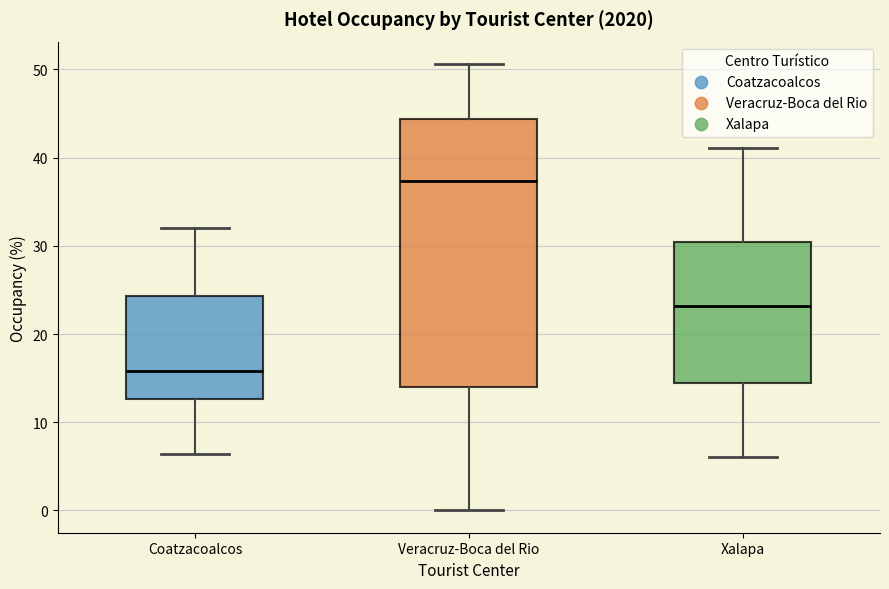

Reading left to right, read every box against the y-axis: the position of its median line, the range the box covers, and the ends of its whiskers. The values are not printed on the chart, so give them approximately, as read against the axis.

Coatzacoalcos: median 16, box 13 to 24, whiskers 6 to 32
Veracruz-Boca del Rio: median 37, box 14 to 44, whiskers 0 to 51
Xalapa: median 23, box 14 to 30, whiskers 6 to 41